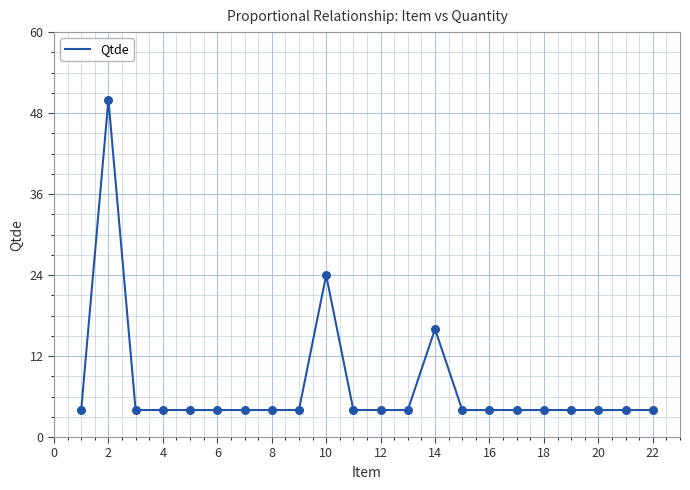

What is the maximum value shown in the chart?

50